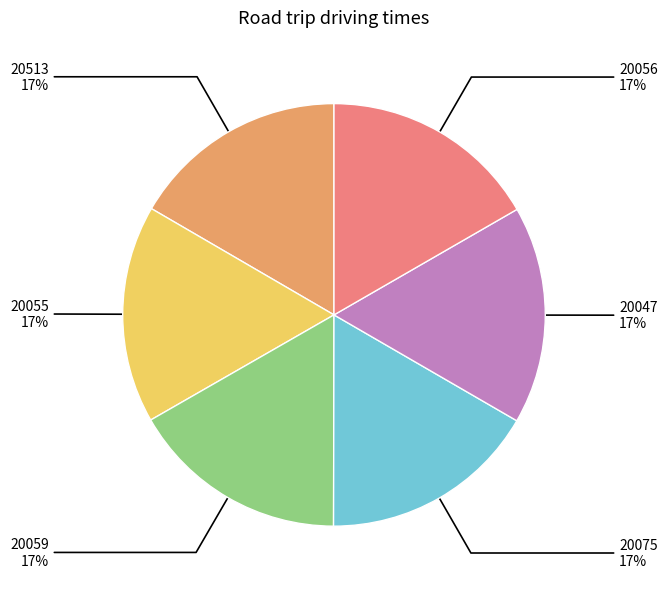

To the nearest percent, what is the combined percentage of 20513 and 20059?

33%